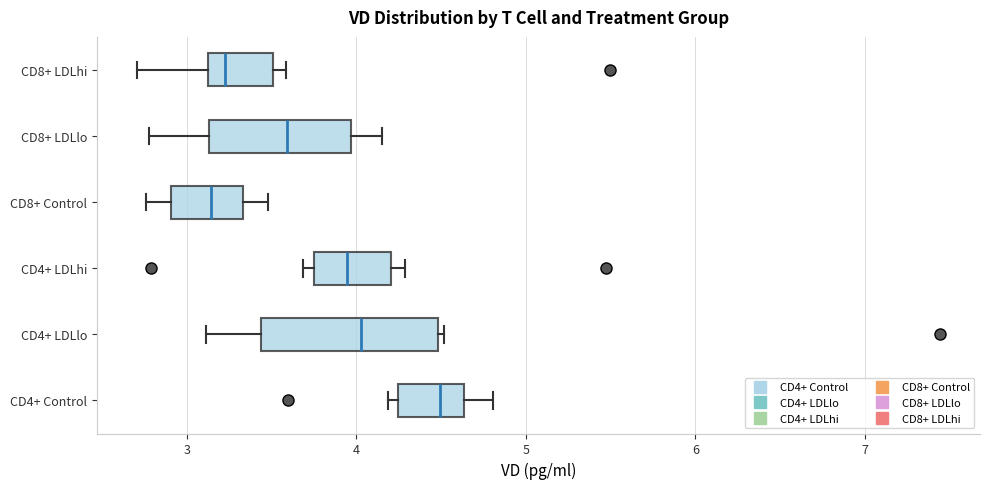

Where does the median line of the box for CD4+ Control sit on the x-axis? The values are not printed on the chart, so give them approximately, as read against the axis.

4.5